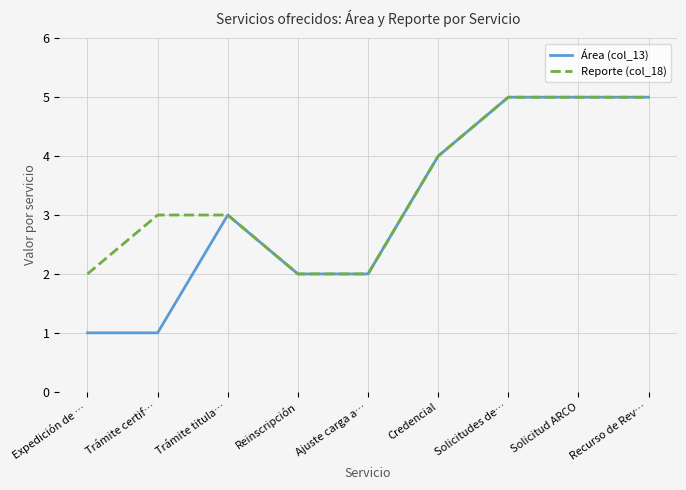

Rank the series by their average value, from lowest to highest.

Área (col_13), Reporte (col_18)